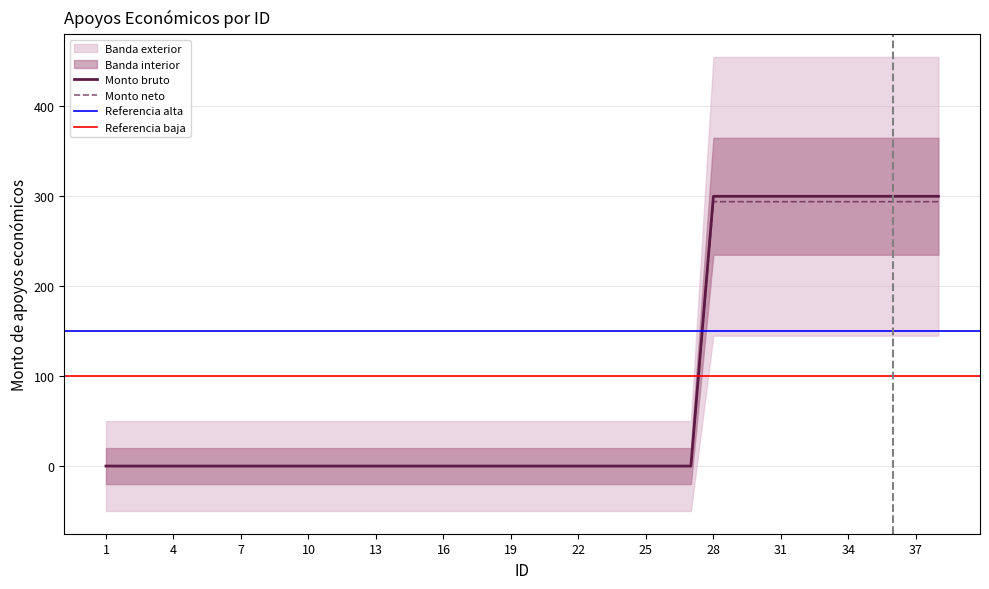

At which label does Monto bruto reach its peak?

28